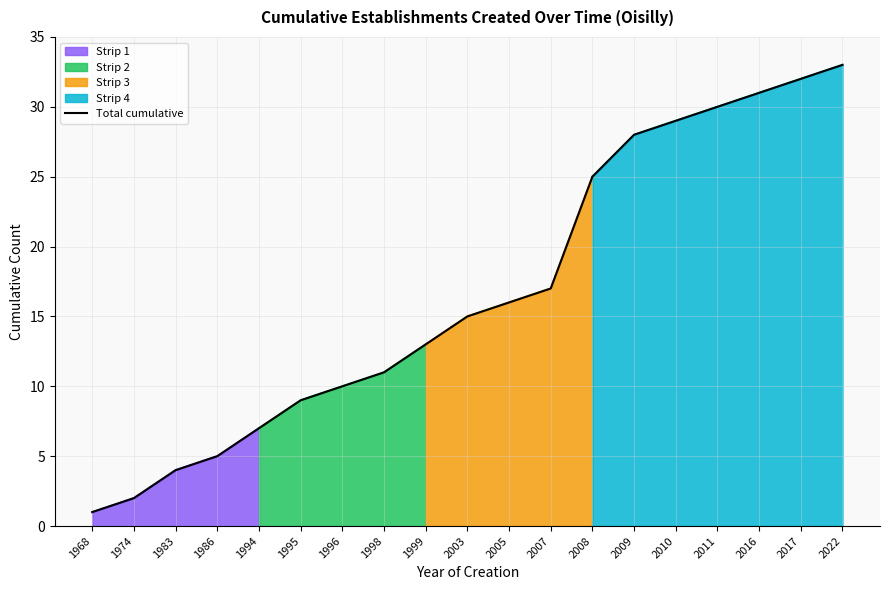

True or false: Total cumulative has a value of 4 at 1996.

False